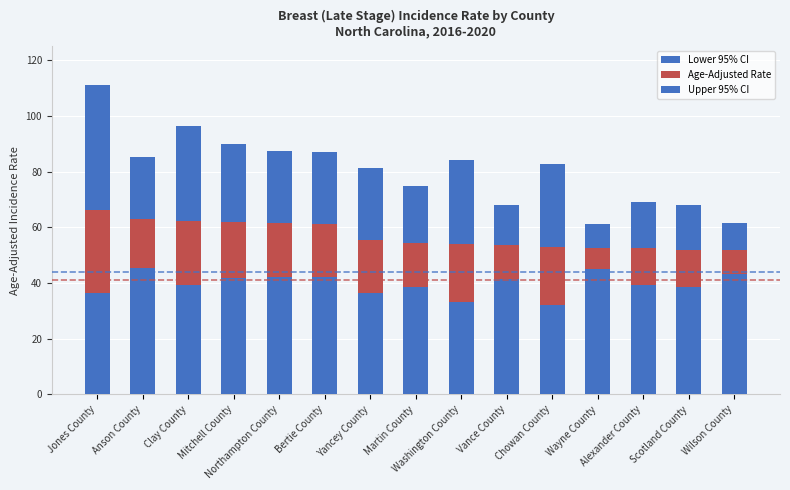

Which has a higher value, Jones County or Scotland County?

Scotland County